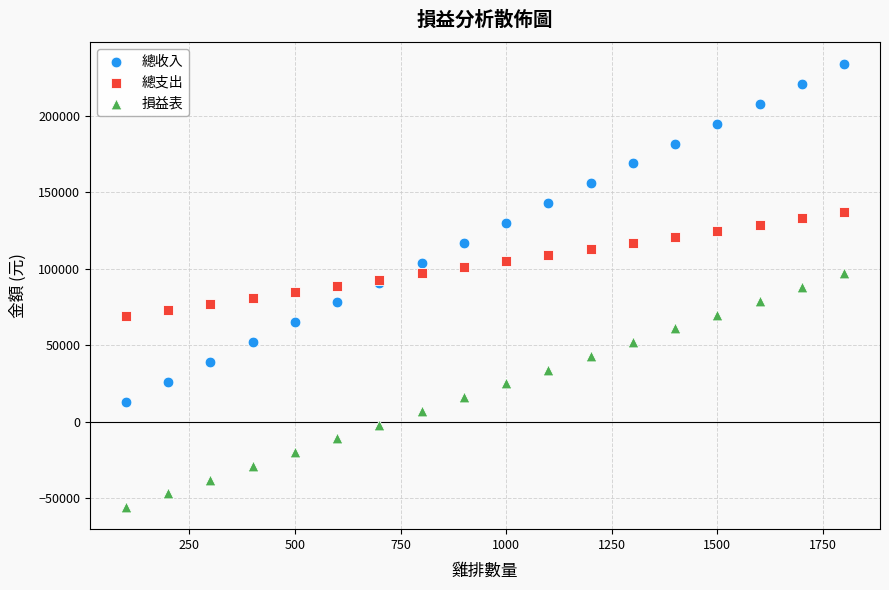

Which series reaches the maximum Y coordinate?

總收入